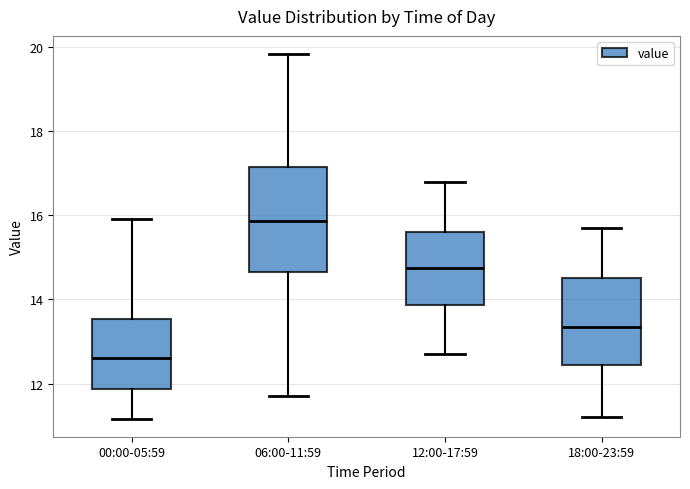

Which box's median line is the highest?

06:00-11:59